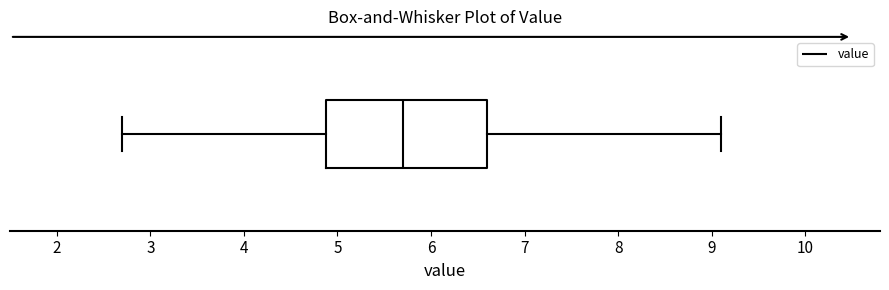

Read this box plot against the x-axis: the position of the median line, the range covered by the box, and the ends of both whiskers. The values are not printed on the chart, so give them approximately, as read against the axis.

median 5.7, box 4.9 to 6.6, whiskers 2.7 to 9.1